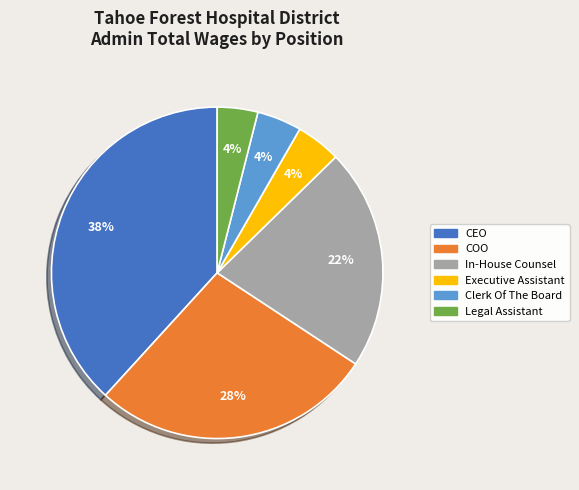

What is the largest slice in the pie chart?

CEO